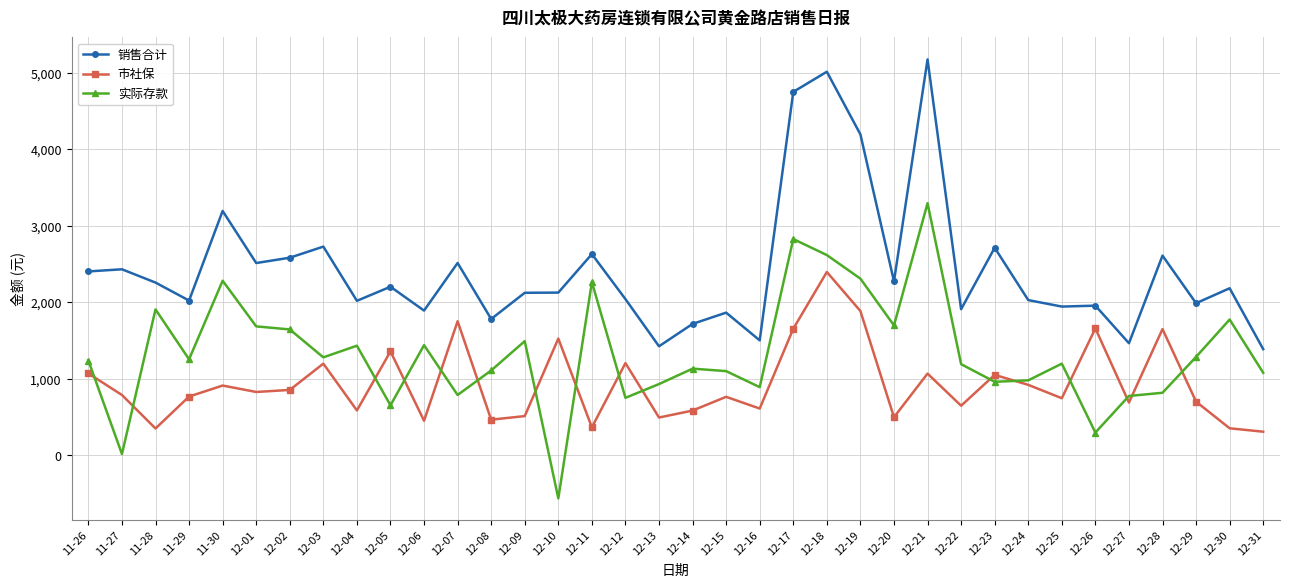

Rank the series at 11-30 from highest to lowest value.

销售合计, 实际存款, 市社保